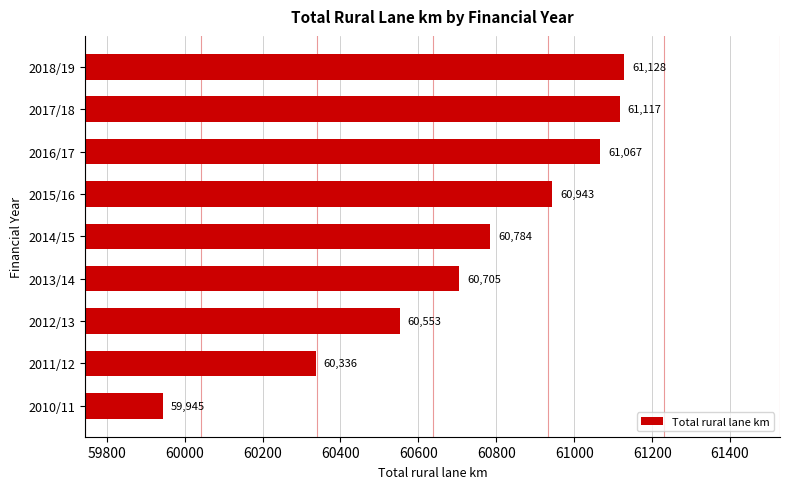

What is the difference between the maximum and minimum values?

1183.5